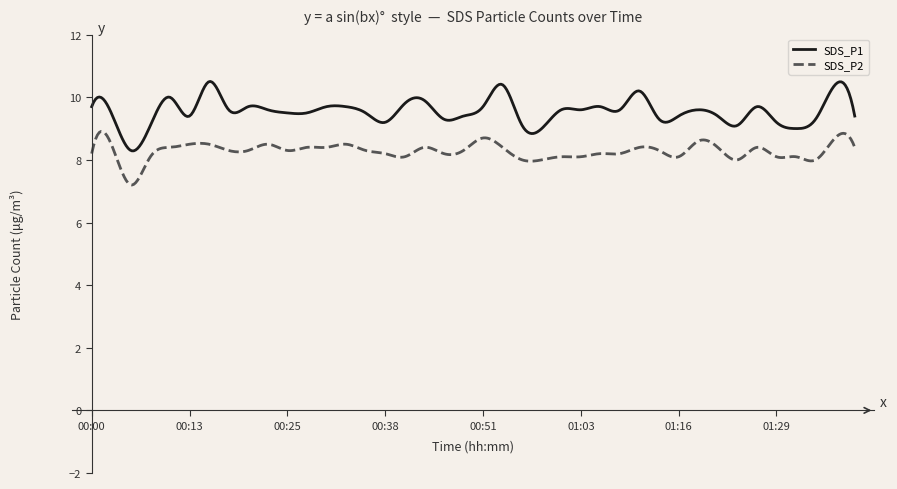

Which series has the largest total across all categories?

SDS_P1